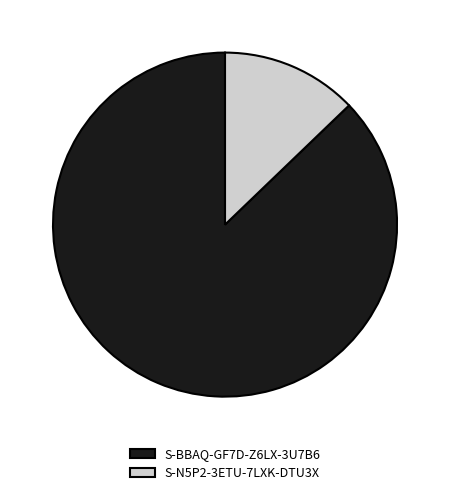

Do S-BBAQ-GF7D-Z6LX-3U7B6 and S-N5P2-3ETU-7LXK-DTU3X together represent more than half of the pie?

Yes